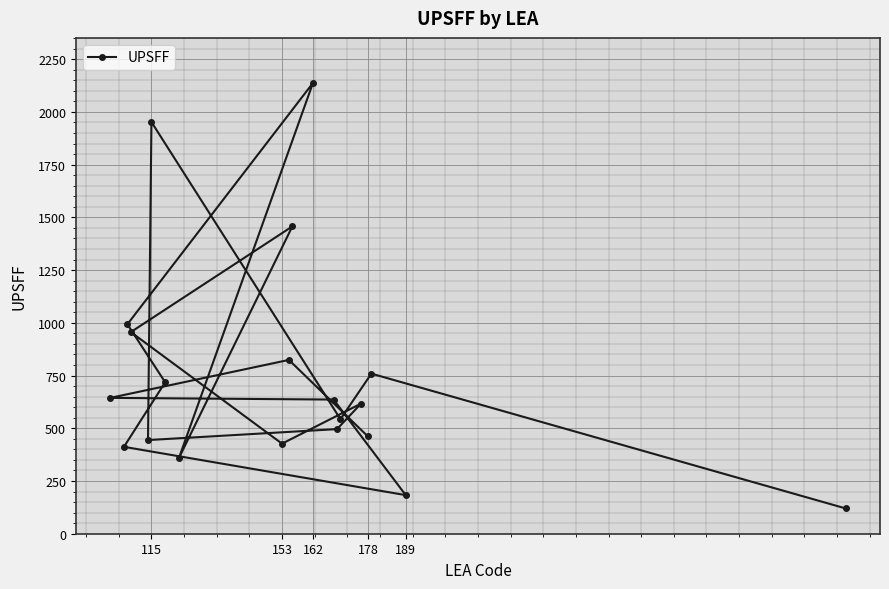

Reading left to right, transcribe all the data shown in this chart.

461	824	644	636	183	412	718	993	2137	359	1457	956	427	617	496	444	1952	543	759	120